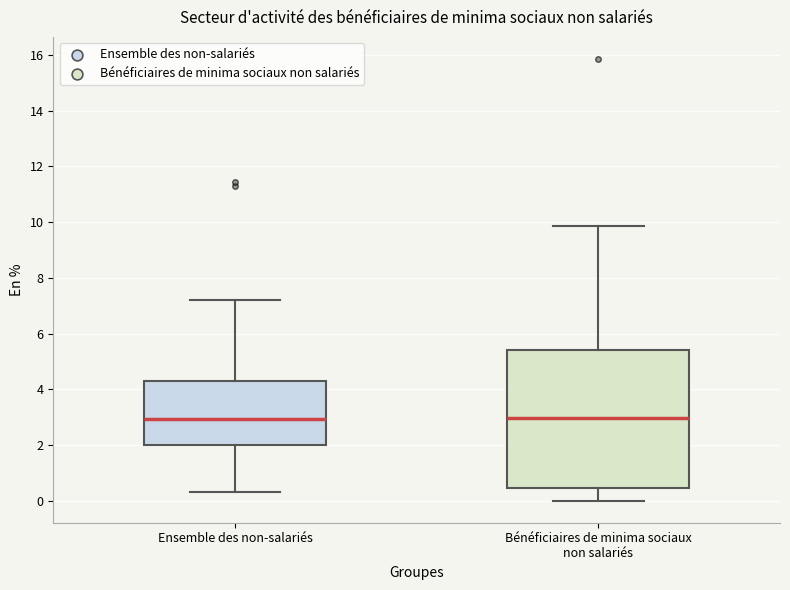

Which box is the tallest, from its lower edge to its upper edge?

Bénéficiaires de minima sociaux non salariés